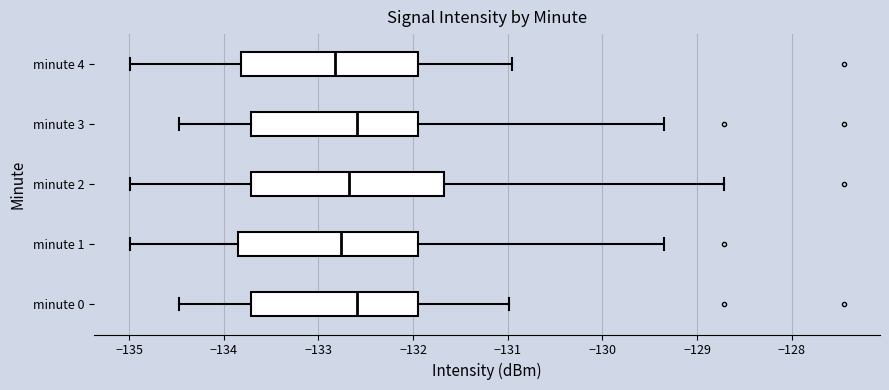

Reading bottom to top, transcribe this box plot: for each box, give where its median line is, the range the box spans, and where its two whiskers end, as read against the x-axis. The values are not printed on the chart, so give them approximately, as read against the axis.

minute 0: median -132.6, box -133.7 to -131.9, whiskers -134.5 to -131.0
minute 1: median -132.8, box -133.9 to -131.9, whiskers -135.0 to -129.3
minute 2: median -132.7, box -133.7 to -131.7, whiskers -135.0 to -128.7
minute 3: median -132.6, box -133.7 to -131.9, whiskers -134.5 to -129.3
minute 4: median -132.8, box -133.8 to -131.9, whiskers -135.0 to -131.0